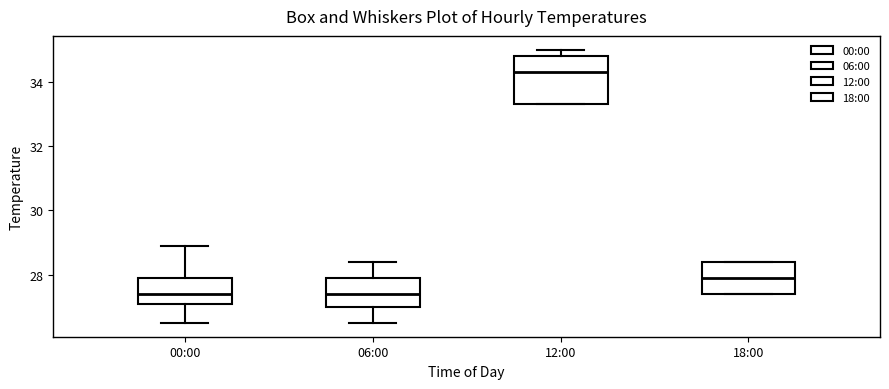

Comparing the boxes themselves (not the whiskers), which one is the tallest?

12:00